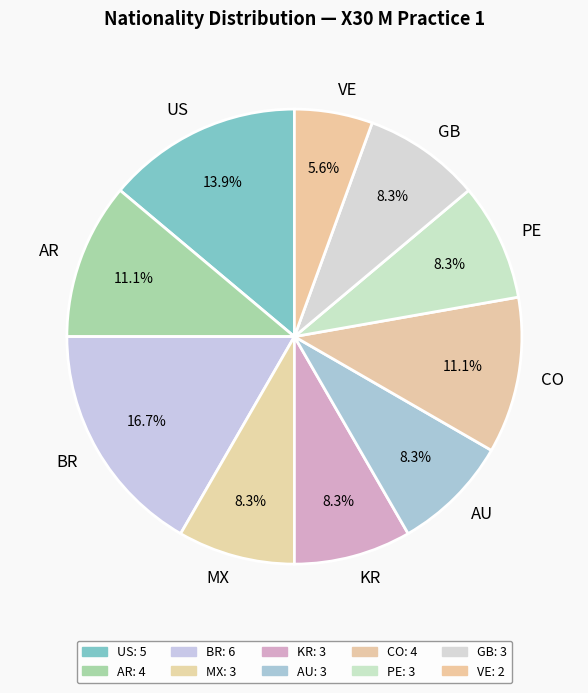

Count the number of slices in the pie.

10